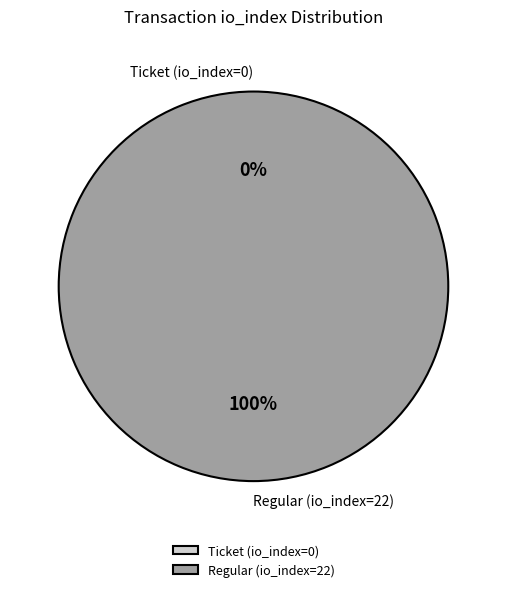

Is there any slice that represents more than half of the pie?

Yes